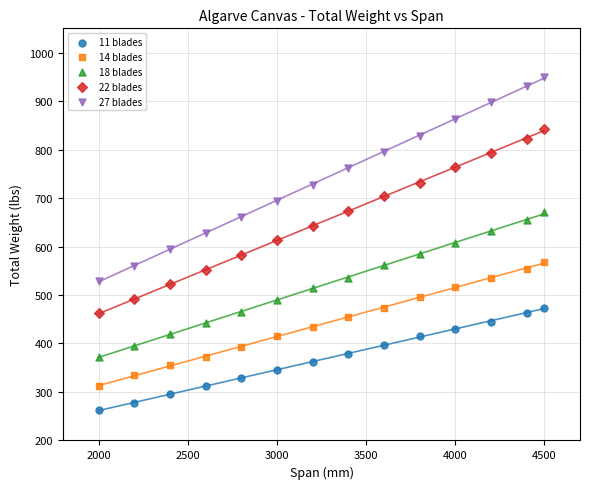

Across all data points, what is the range of X values (max minus min)?

2500.0